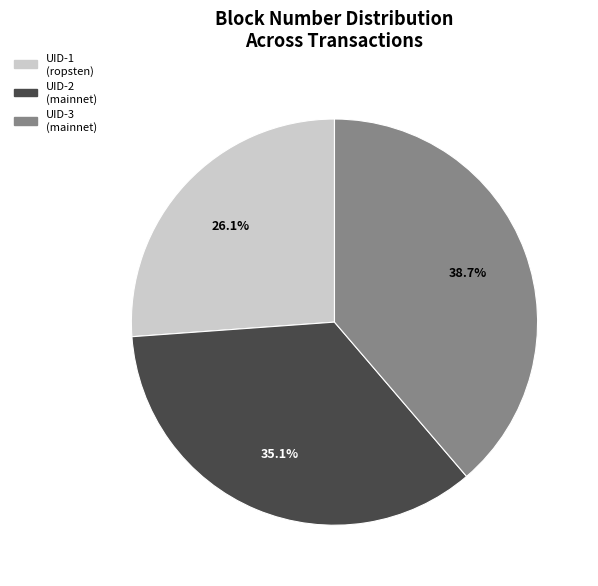

To the nearest percent, what is the difference between the largest and smallest slice percentages?

13%